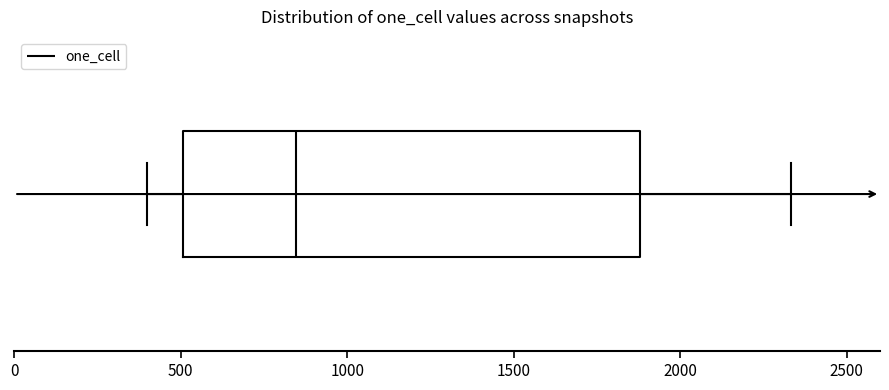

Where does the left whisker of the box end on the x-axis? The values are not printed on the chart, so give them approximately, as read against the axis.

400